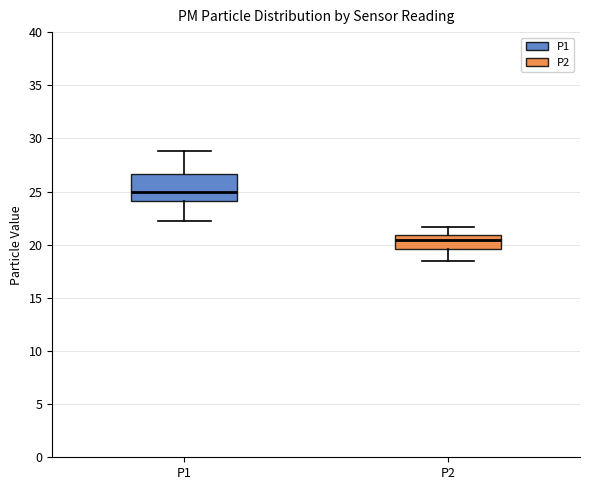

Reading left to right, transcribe this box plot: for each box, give where its median line is, the range the box spans, and where its two whiskers end, as read against the y-axis. The values are not printed on the chart, so give them approximately, as read against the axis.

P1: median 25.0, box 24.0 to 26.5, whiskers 22.0 to 29.0
P2: median 20.5, box 19.5 to 21.0, whiskers 18.5 to 21.5